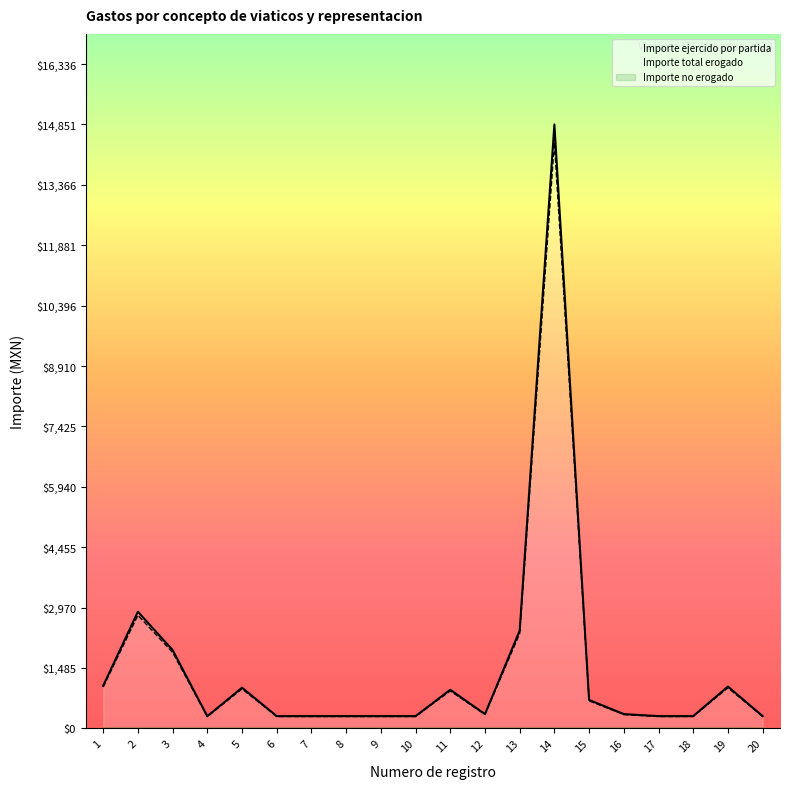

Is the value of Importe total erogado at 20 greater than the value of Importe ejercido por partida at 3?

No